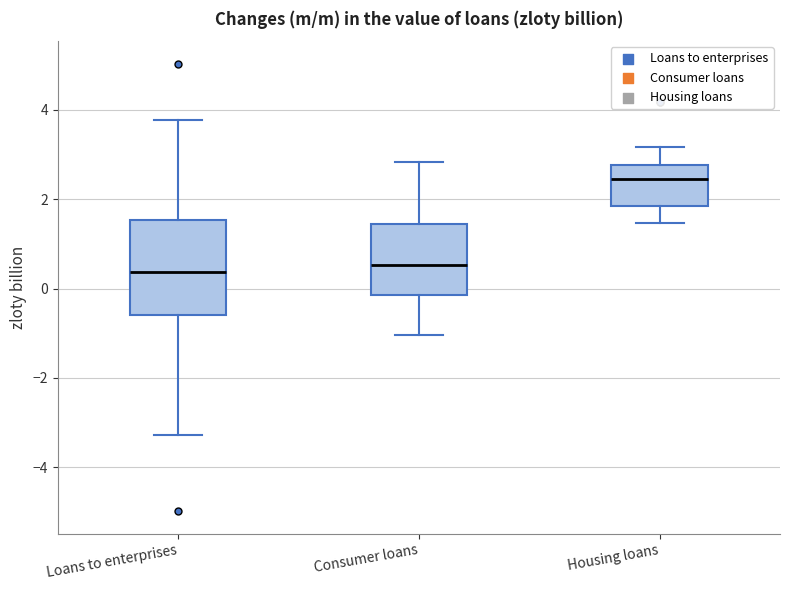

Reading left to right, transcribe this box plot: for each box, give where its median line is, the range the box spans, and where its two whiskers end, as read against the y-axis. The values are not printed on the chart, so give them approximately, as read against the axis.

Loans to enterprises: median 0.4, box -0.6 to 1.6, whiskers -3.2 to 3.8
Consumer loans: median 0.6, box -0.2 to 1.4, whiskers -1.0 to 2.8
Housing loans: median 2.4, box 1.8 to 2.8, whiskers 1.4 to 3.2